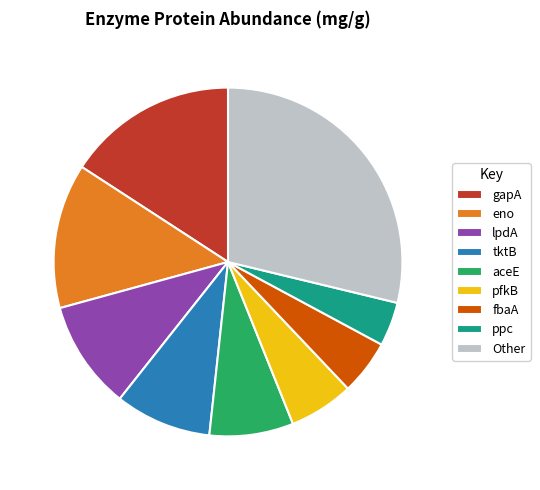

Does tktB represent more than half of the total?

No